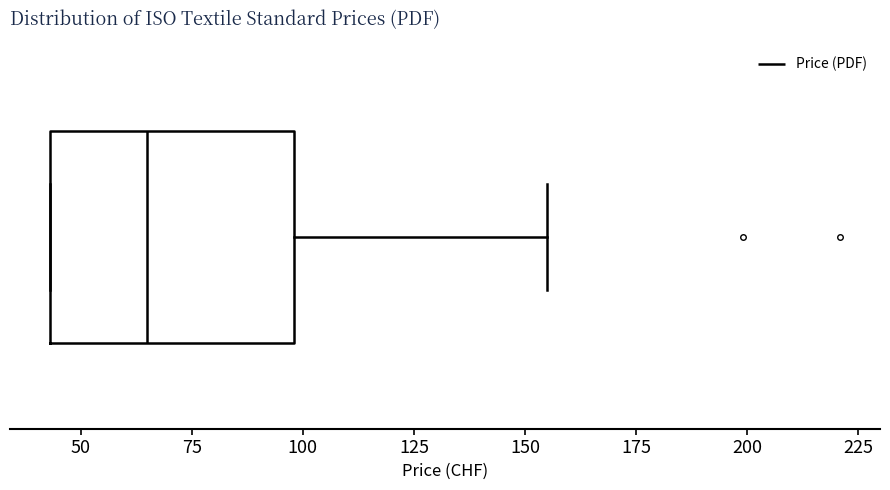

Read this box plot against the x-axis: the position of the median line, the range covered by the box, and the ends of both whiskers. The values are not printed on the chart, so give them approximately, as read against the axis.

median 65, box 45 to 100, whiskers 45 to 155